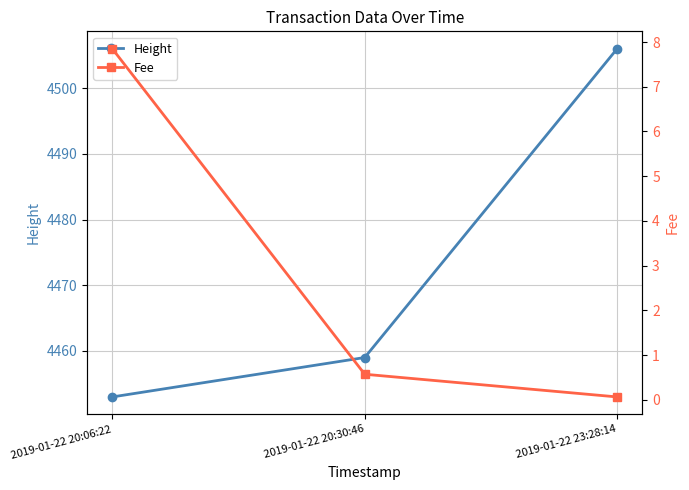

What is the value of the Fee point at the 2nd from the left?

0.6